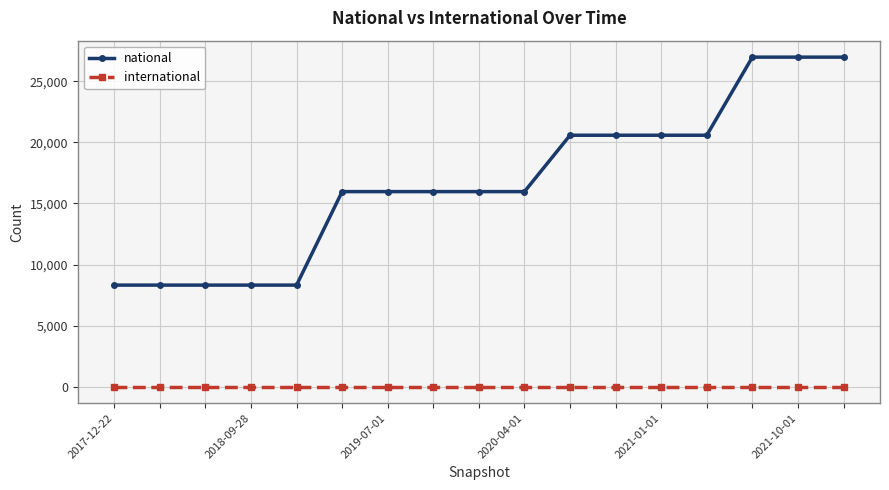

List the series in order of their overall mean, highest first.

national, international